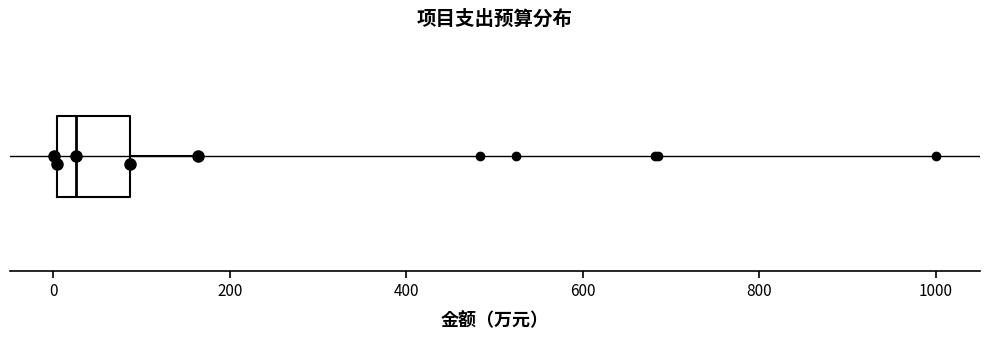

Transcribe this box plot: give where the median line is, the range the box spans, and where the two whiskers end, as read against the x-axis. The values are not printed on the chart, so give them approximately, as read against the axis.

median 20, box 0 to 80, whiskers 0 to 160